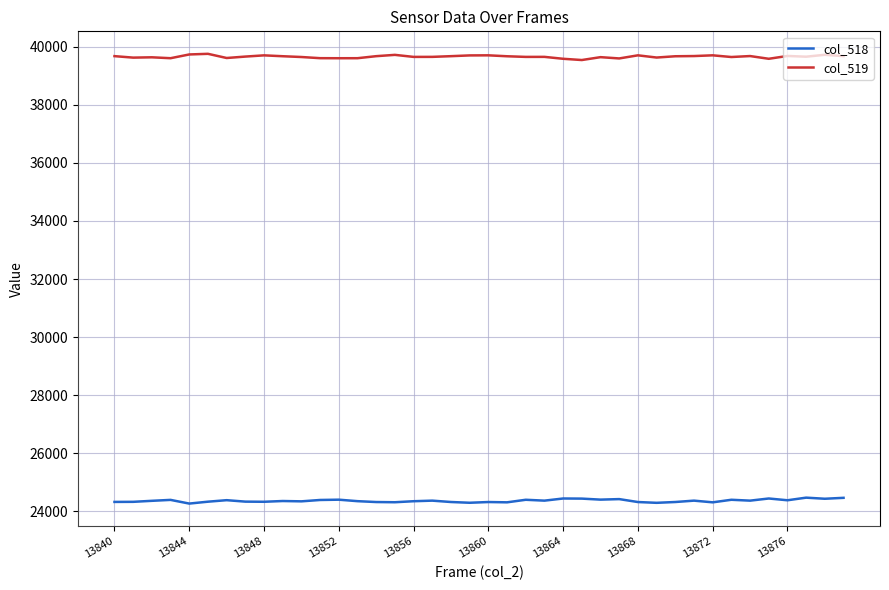

True or false: col_519 and col_518 cross at least once.

False